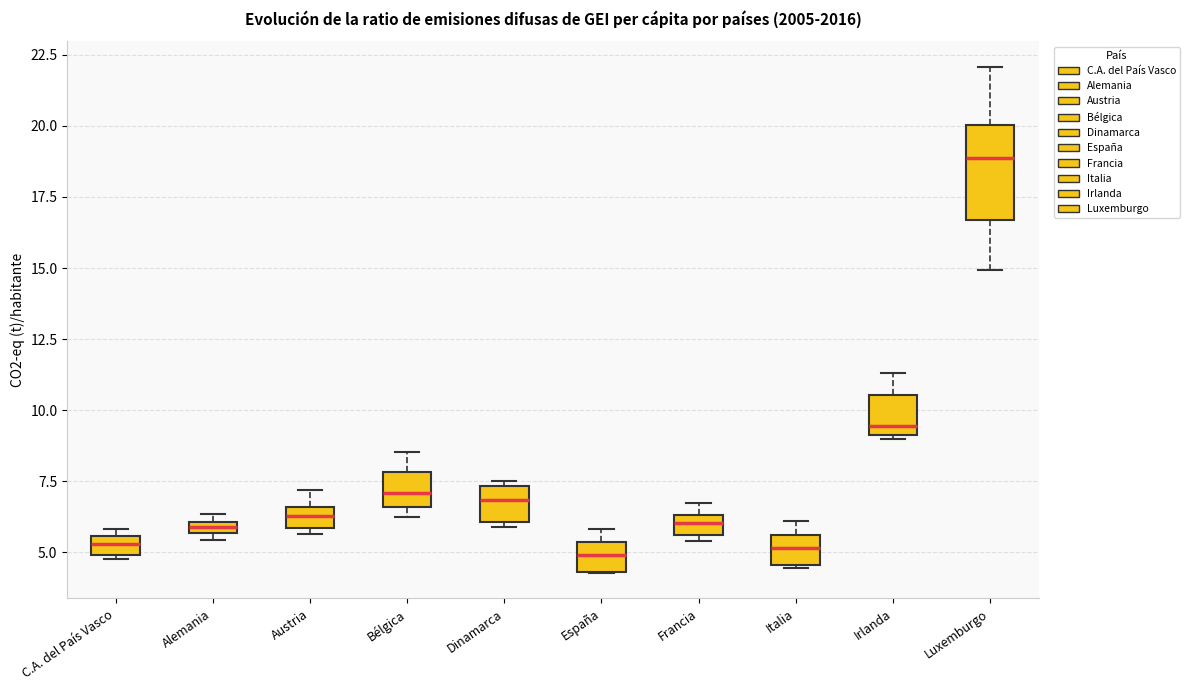

Where is the lower edge of the box for Bélgica on the y-axis? The values are not printed on the chart, so give them approximately, as read against the axis.

6.5